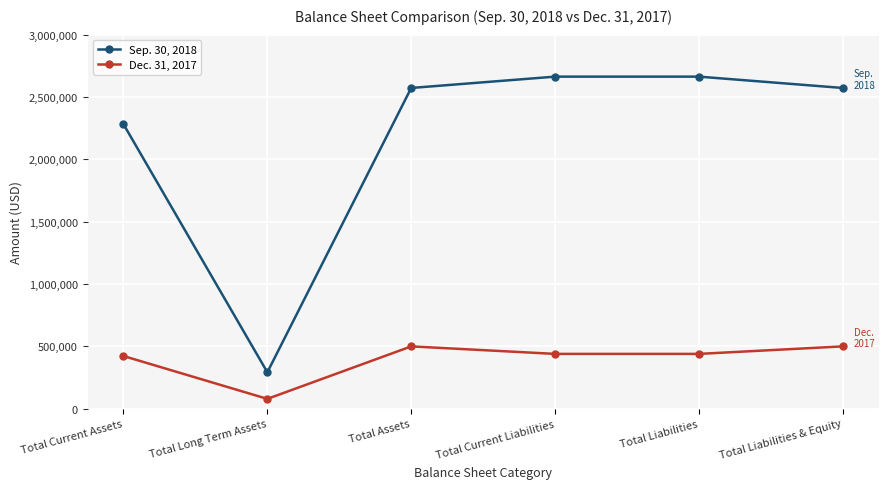

Reading right to left, transcribe all the data shown in this chart.

Sep. 30, 2018: Total Liabilities & Equity=2572121	Total Liabilities=2663005	Total Current Liabilities=2663005	Total Assets=2572121	Total Long Term Assets=290891	Total Current Assets=2281230
Dec. 31, 2017: Total Liabilities & Equity=498524	Total Liabilities=438272	Total Current Liabilities=438272	Total Assets=498524	Total Long Term Assets=77365	Total Current Assets=421159